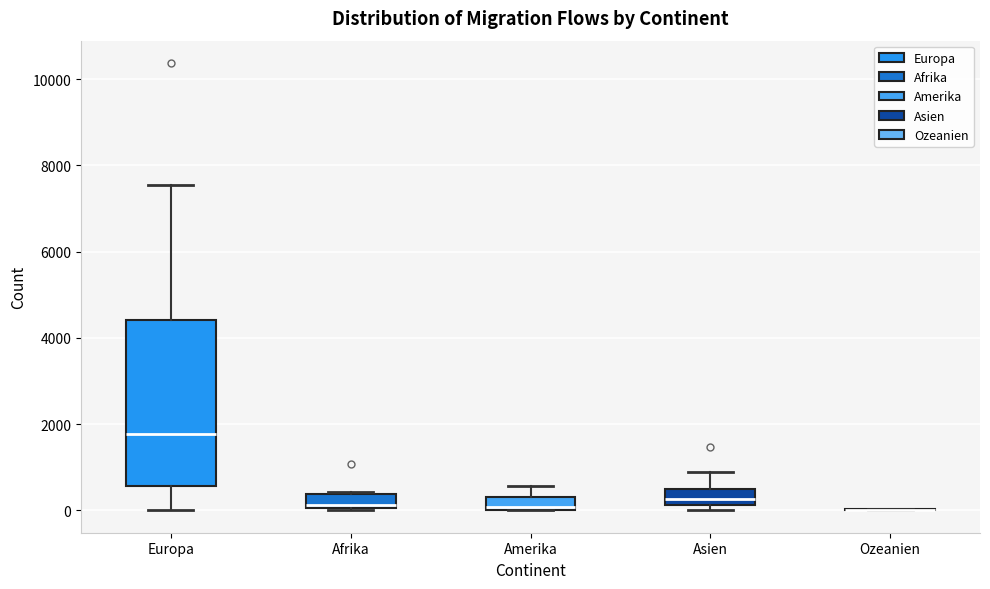

Reading left to right, transcribe this box plot: for each box, give where its median line is, the range the box spans, and where its two whiskers end, as read against the y-axis. The values are not printed on the chart, so give them approximately, as read against the axis.

Europa: median 1800, box 600 to 4400, whiskers 0 to 7600
Afrika: median 200, box 0 to 400, whiskers 0 to 400
Amerika: median 0, box 0 to 400, whiskers 0 to 600
Asien: median 200 (just above the box's lower edge), box 200 to 600, whiskers 0 to 800
Ozeanien: box collapsed to a line at 0, whiskers 0 to 0